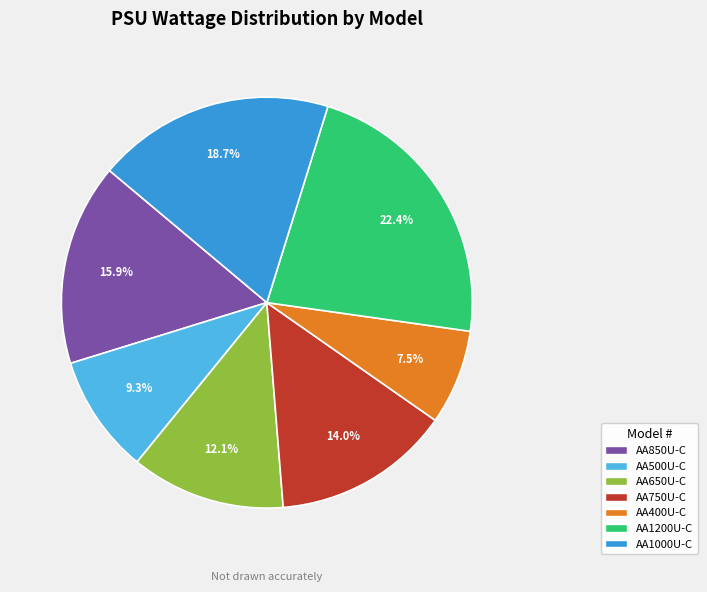

Do AA650U-C and AA500U-C together represent more than half of the pie?

No